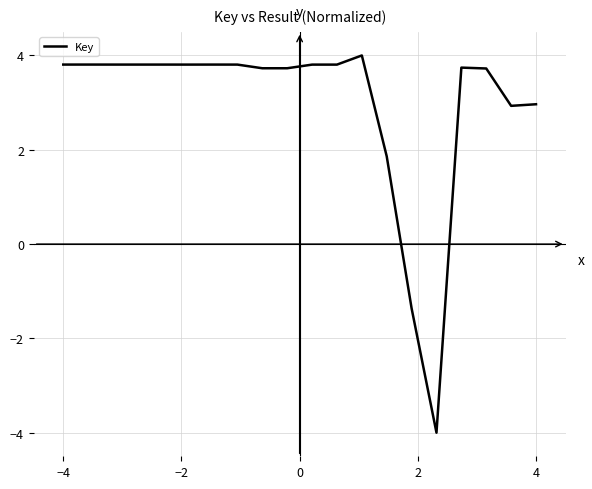

True or false: there are more than 1 points higher than both neighbors.

True